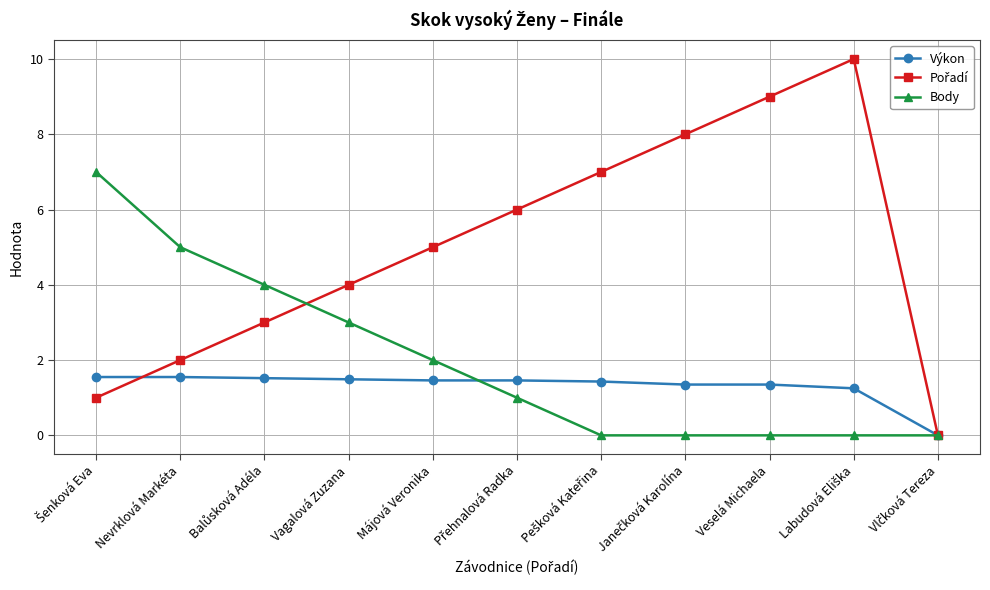

True or false: Body and Výkon cross at least once.

True